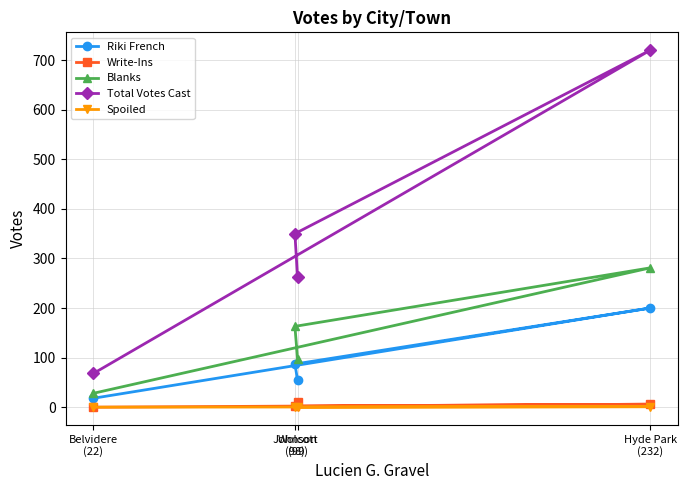

Does the chart display data point markers on the line(s)?

Yes